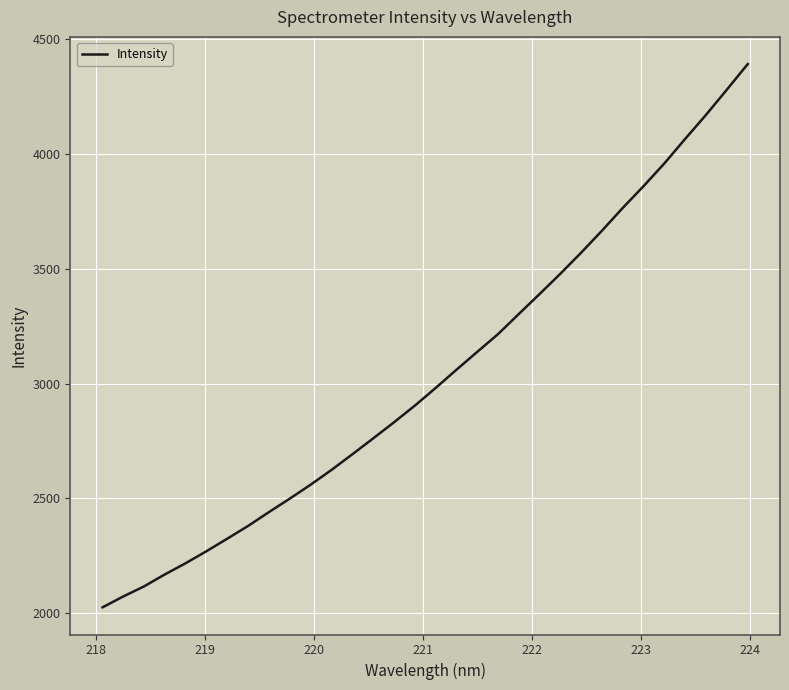

What is the greatest value displayed?

4391.8